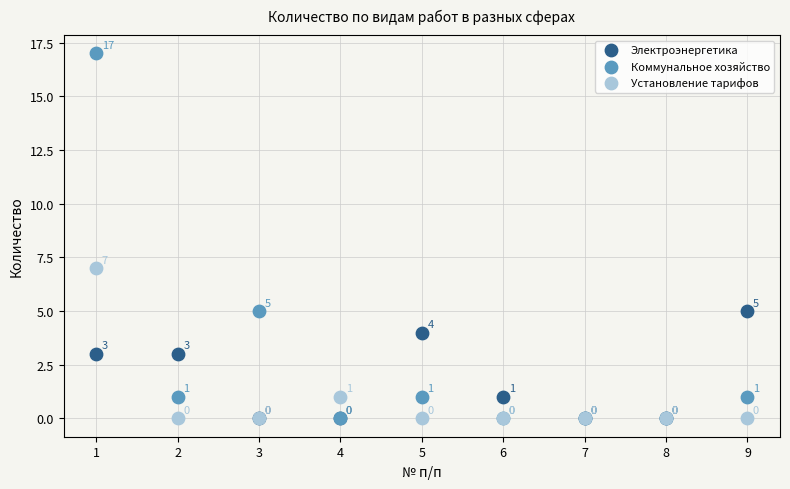

Across all series, what Y value is closest to 8?

7